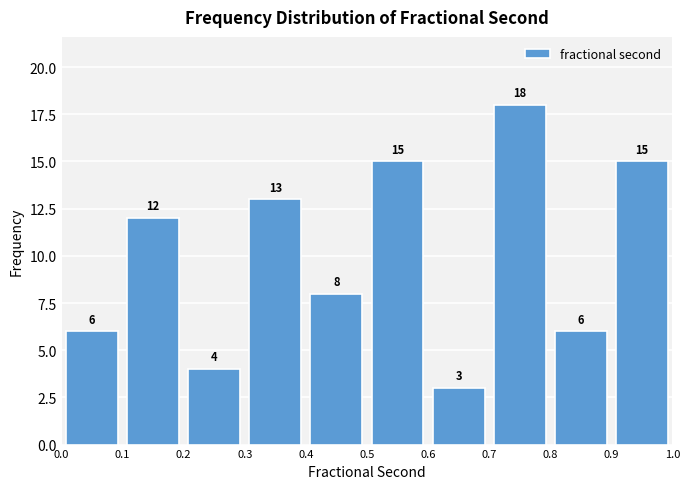

How tall is the bar that spans 0.7 to 0.8 on the x-axis?

18